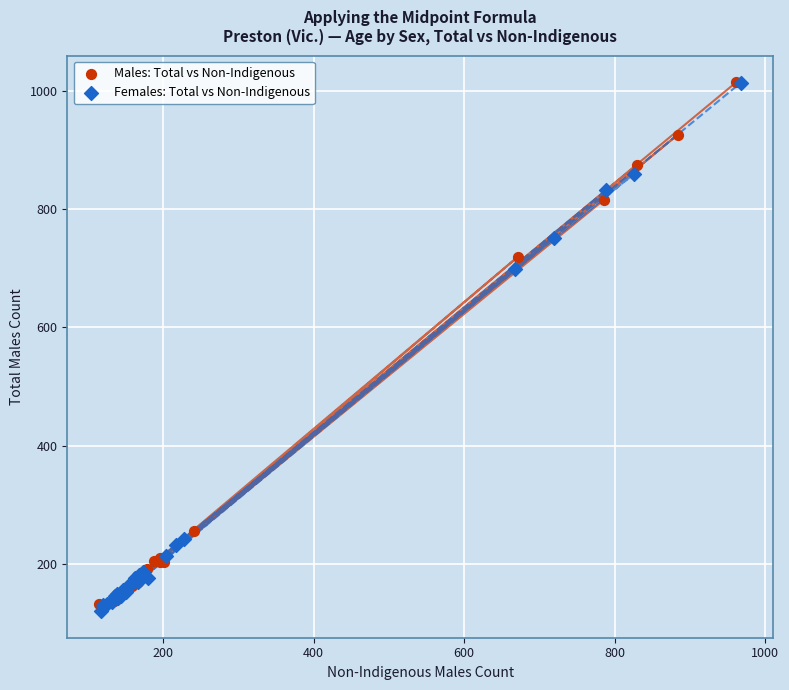

Which series has the widest spread of Y values?

Females: Total vs Non-Indigenous